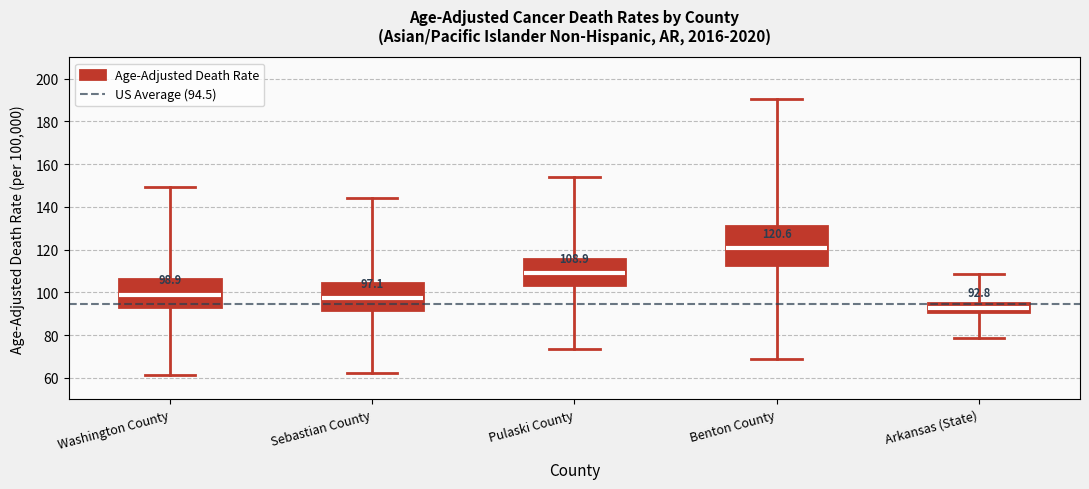

Comparing the boxes themselves (not the whiskers), which one is the tallest?

Benton County